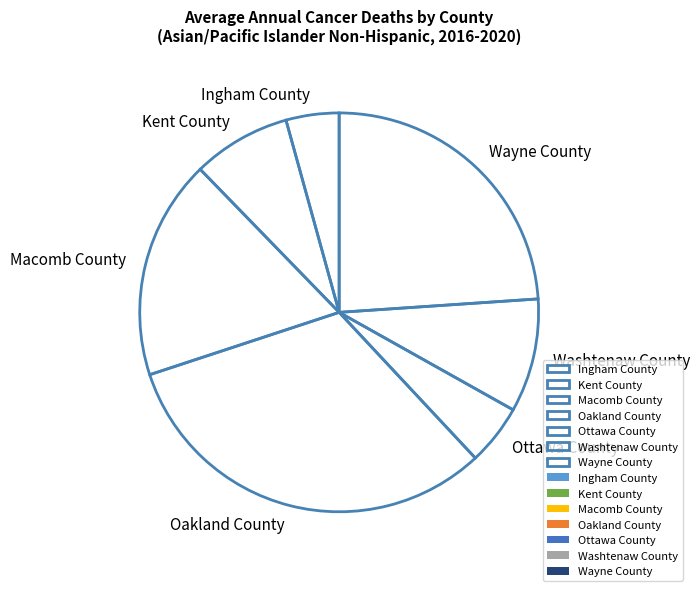

Do Wayne County and Ottawa County together represent more than half of the pie?

No